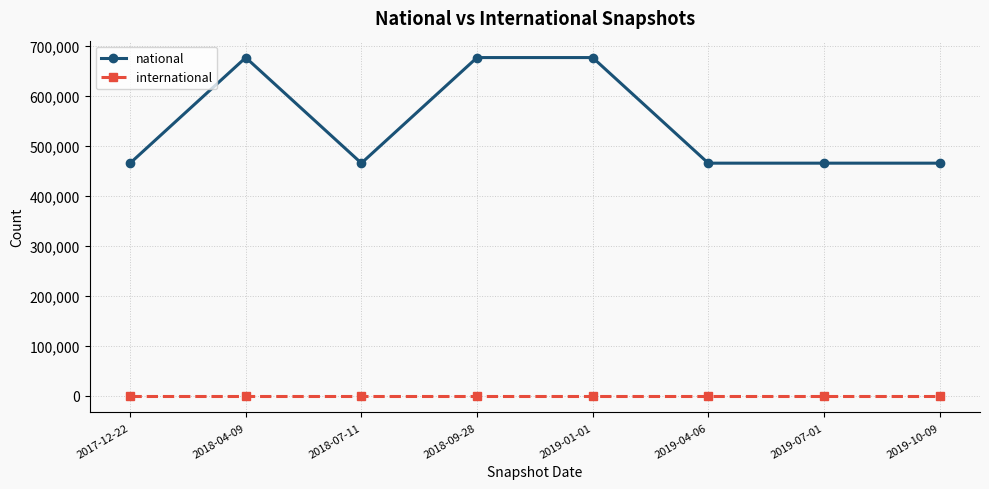

Rank the series at 2018-07-11 from lowest to highest value.

international, national